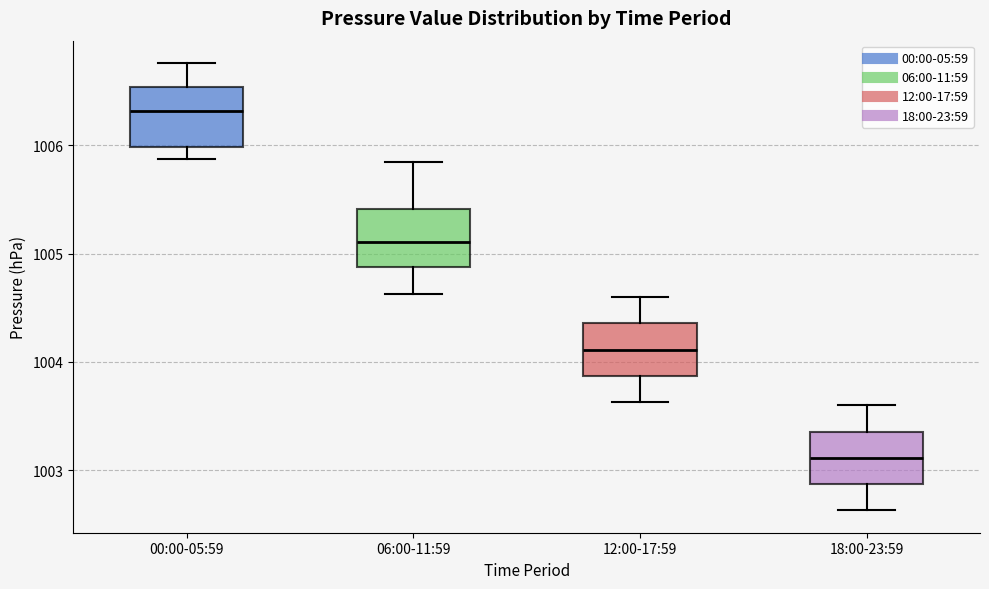

Which box has the highest median line?

00:00-05:59